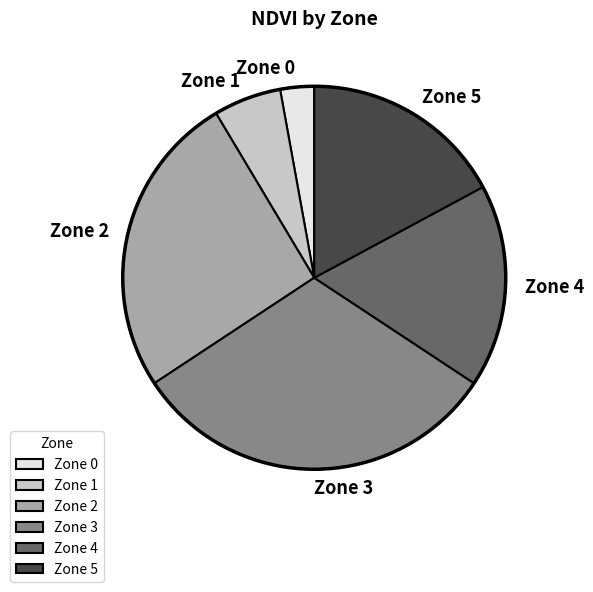

Is the sum of Zone 3 and Zone 1 greater than half?

No